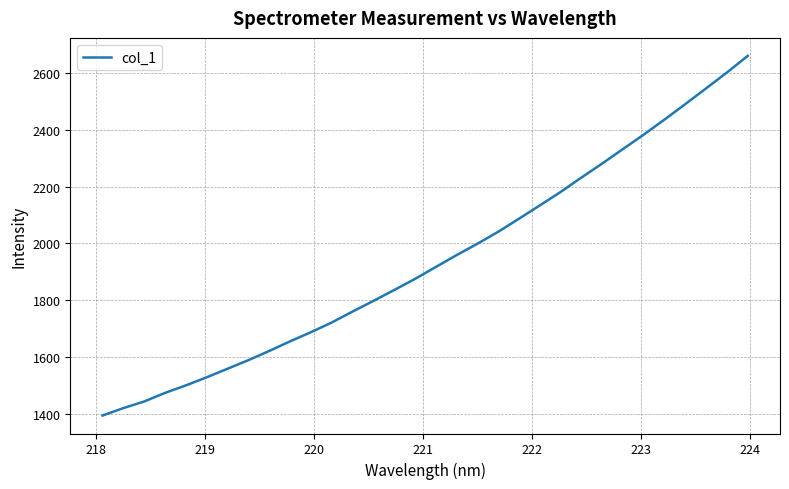

What is the difference between the maximum and minimum values?

1264.8